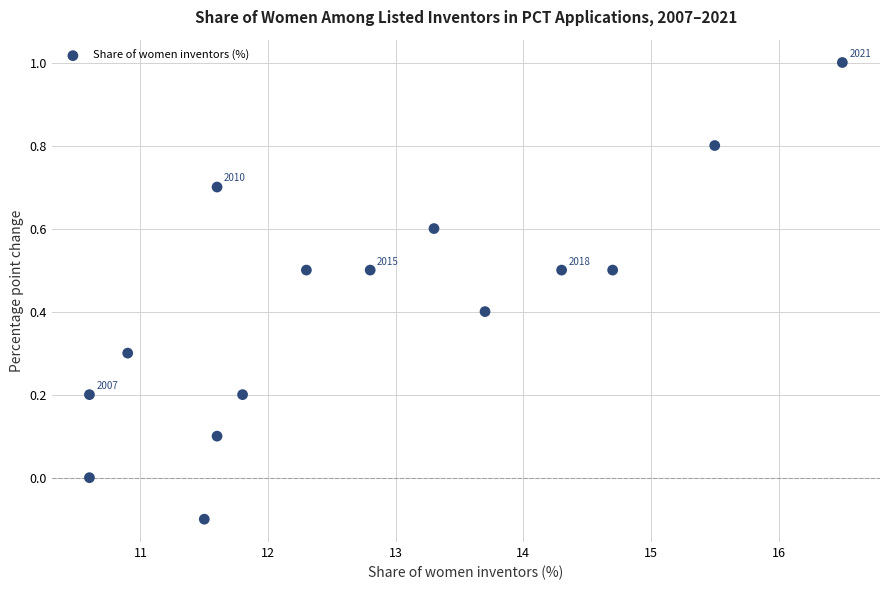

What is the range of Y values (max minus min)?

1.1